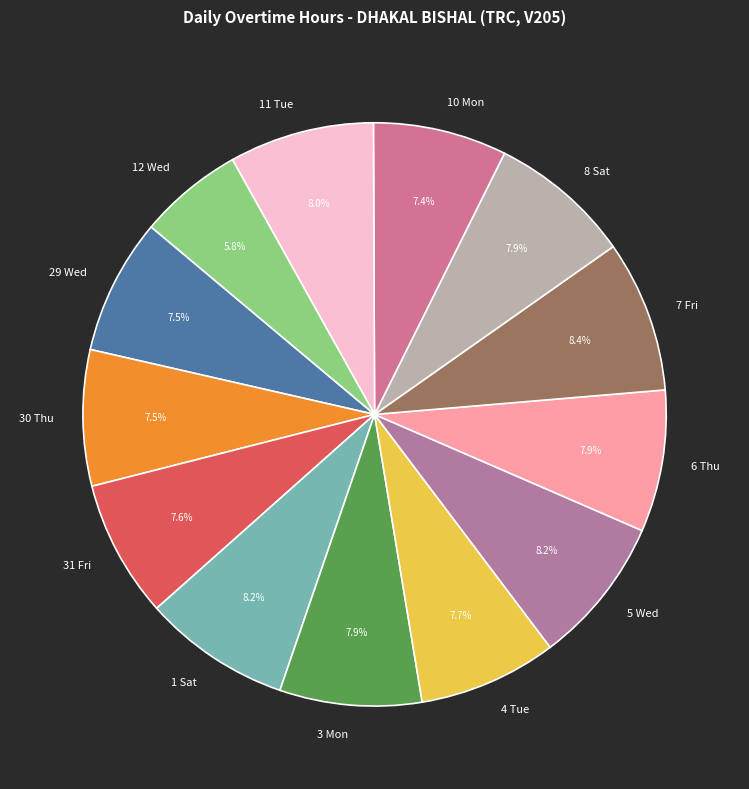

What percentage is the 8 Sat slice, to the nearest percent?

8%